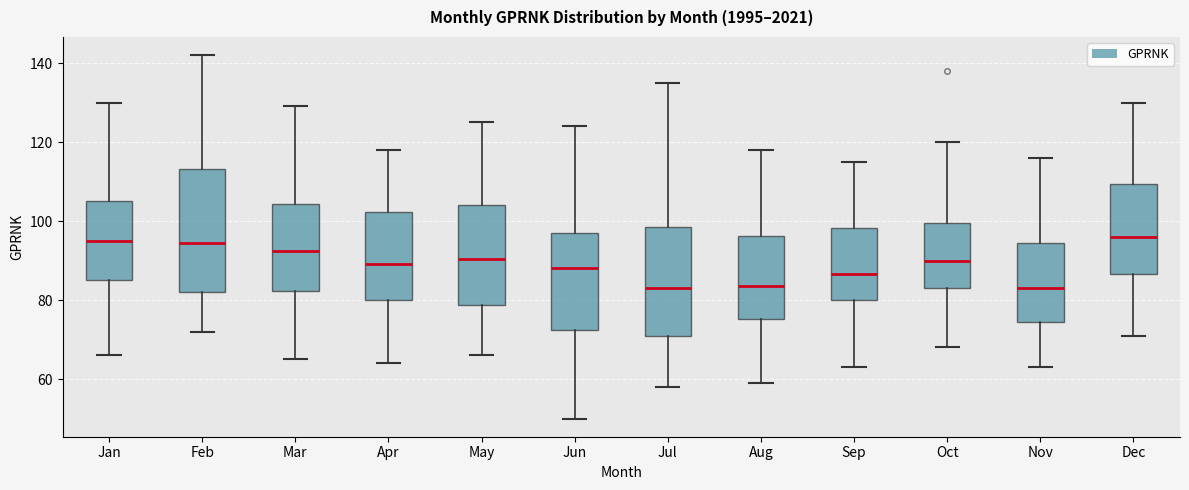

Reading left to right, read every box against the y-axis: the position of its median line, the range the box covers, and the ends of its whiskers. The values are not printed on the chart, so give them approximately, as read against the axis.

Jan: median 96, box 86 to 106, whiskers 66 to 130
Feb: median 94, box 82 to 114, whiskers 72 to 142
Mar: median 92, box 82 to 104, whiskers 66 to 130
Apr: median 90, box 80 to 102, whiskers 64 to 118
May: median 90, box 78 to 104, whiskers 66 to 126
Jun: median 88, box 72 to 98, whiskers 50 to 124
Jul: median 84, box 72 to 98, whiskers 58 to 136
Aug: median 84, box 76 to 96, whiskers 60 to 118
Sep: median 86, box 80 to 98, whiskers 64 to 116
Oct: median 90, box 84 to 100, whiskers 68 to 120
Nov: median 84, box 74 to 94, whiskers 64 to 116
Dec: median 96, box 86 to 110, whiskers 72 to 130